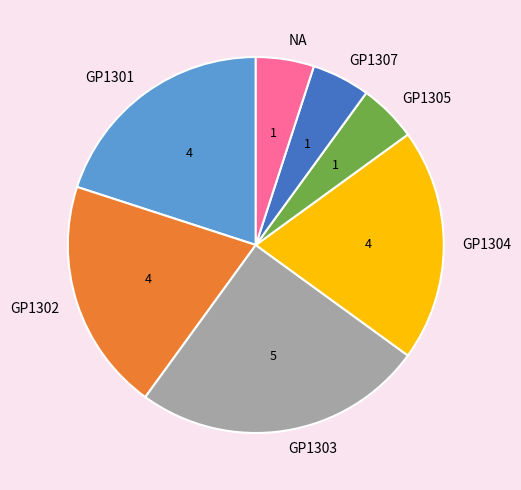

Is it true that GP1303 is 36% of the pie?

False